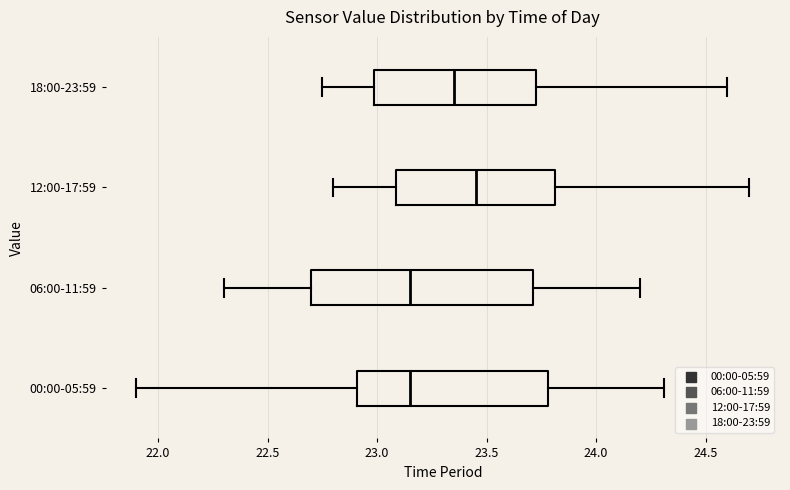

Which box is the widest, from its left edge to its right edge?

06:00-11:59